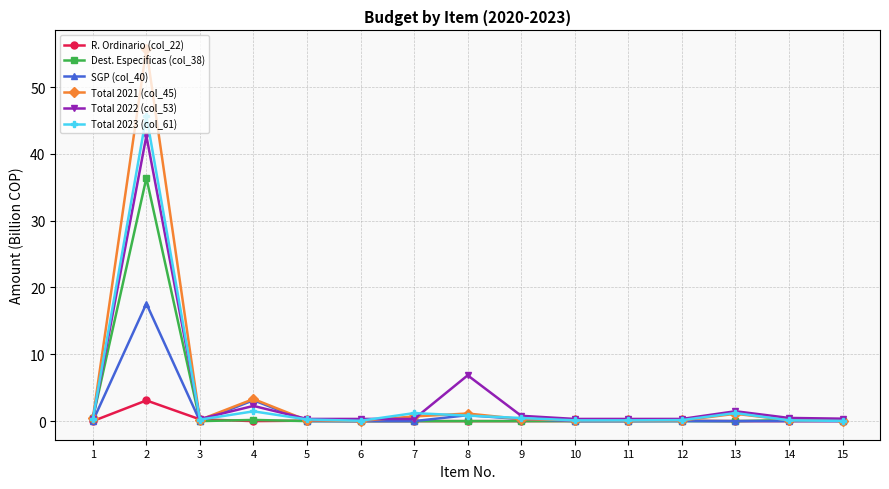

Which series has the largest range (max minus min)?

Total 2021 (col_45)